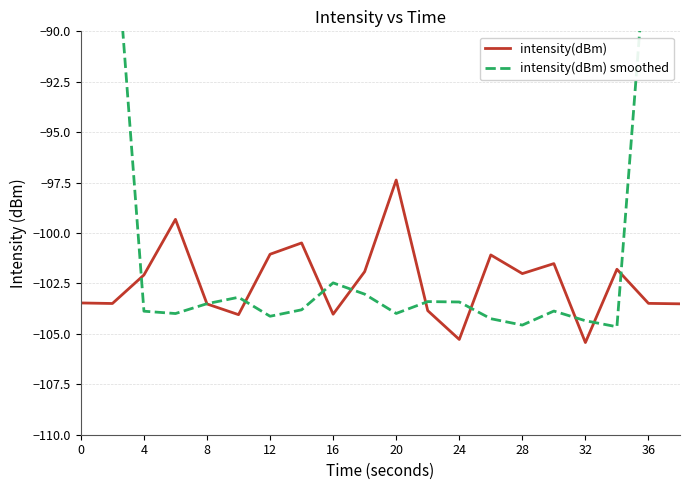

Is it true that intensity(dBm) equals -143.2 at 0?

False